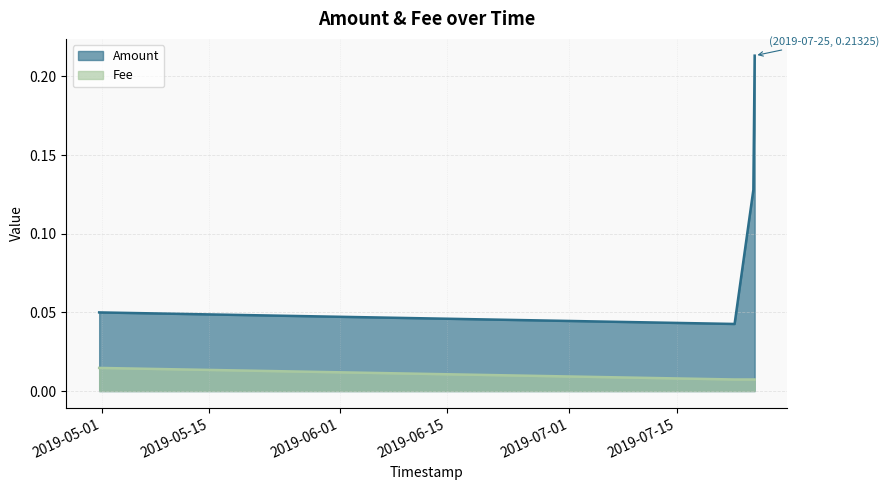

What are all the series names shown in the legend?

Amount, Fee